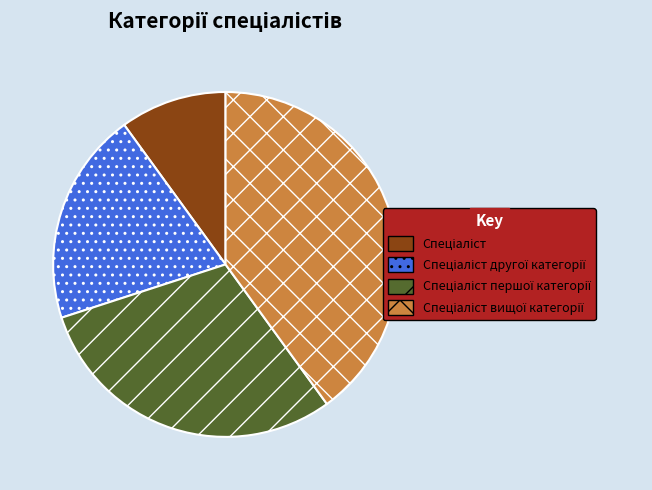

Is there any slice that represents more than half of the pie?

No